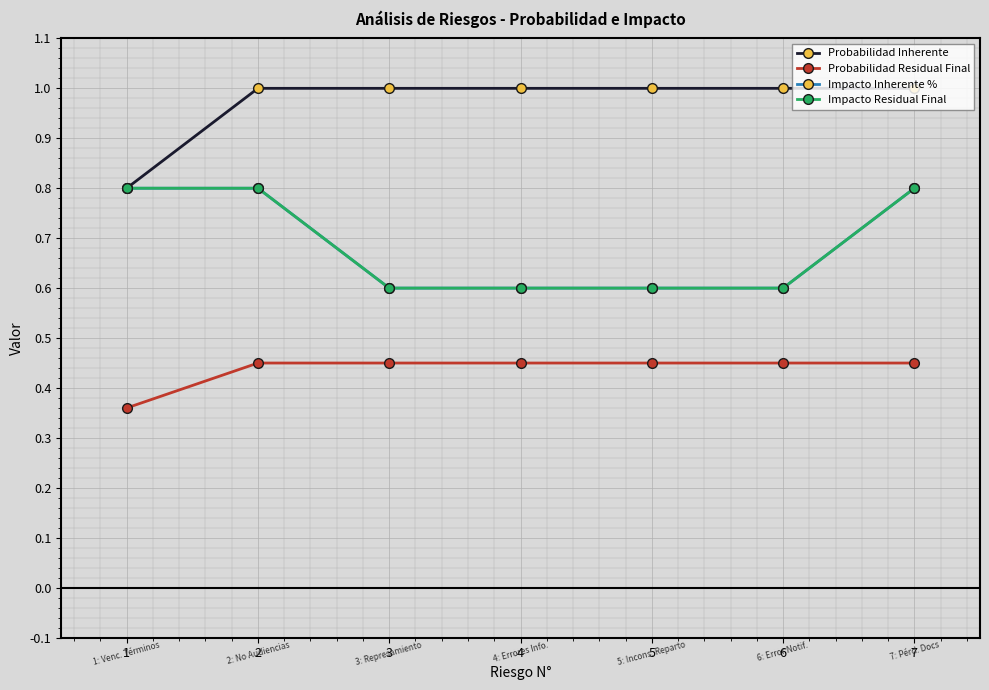

The Impacto Residual Final series shows 0.6 at 5. True or false?

True